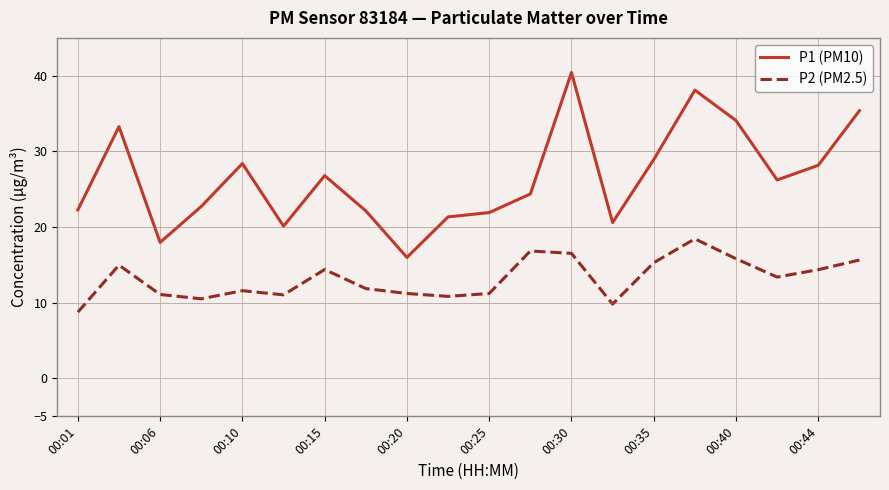

What is the minimum value shown in the chart?

8.8